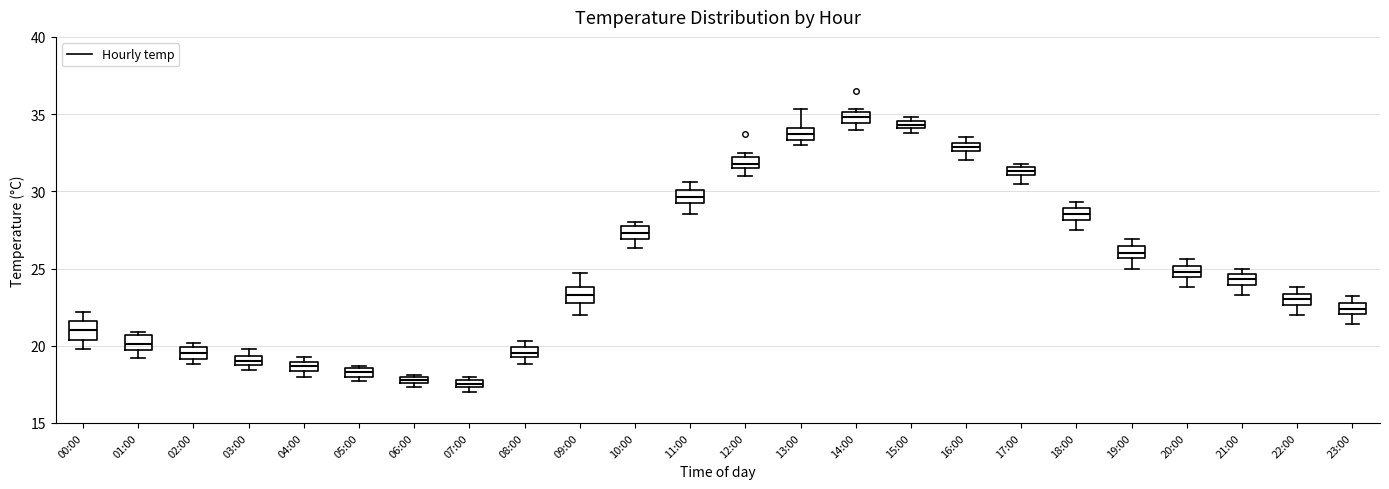

Where is the lower edge of the box for 08:00 on the y-axis? The values are not printed on the chart, so give them approximately, as read against the axis.

19.5